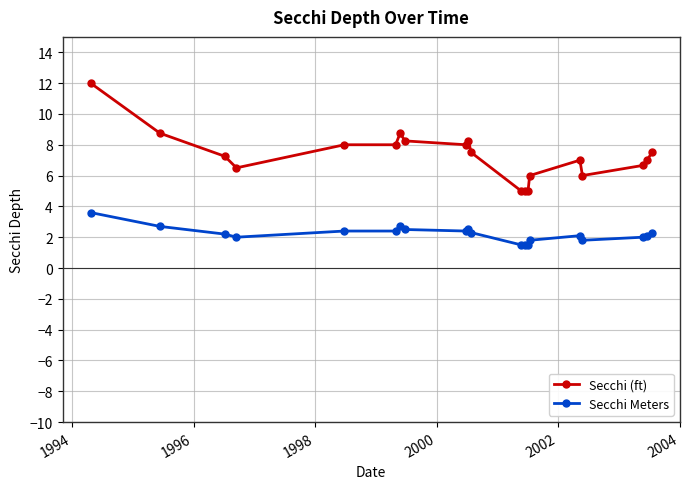

Rank the series by their maximum value, from highest to lowest.

Secchi (ft), Secchi Meters